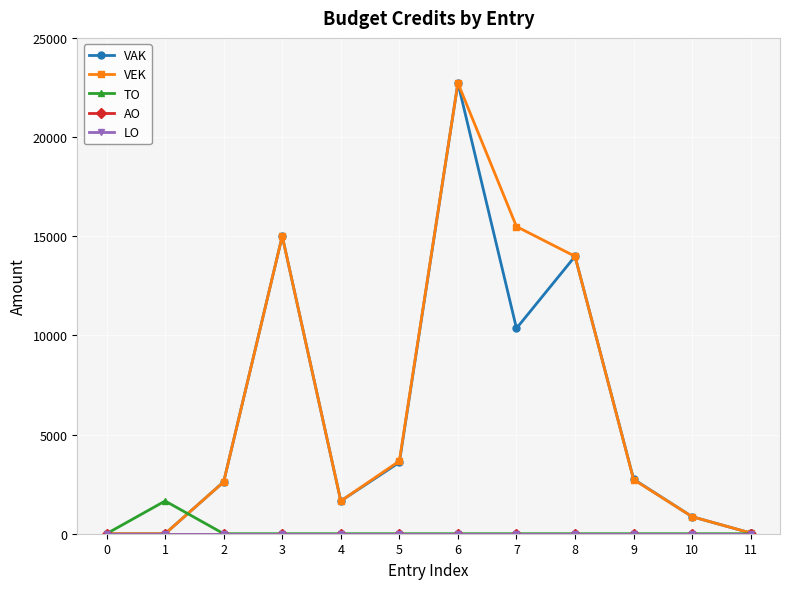

What is the average value of the VAK series?

6131